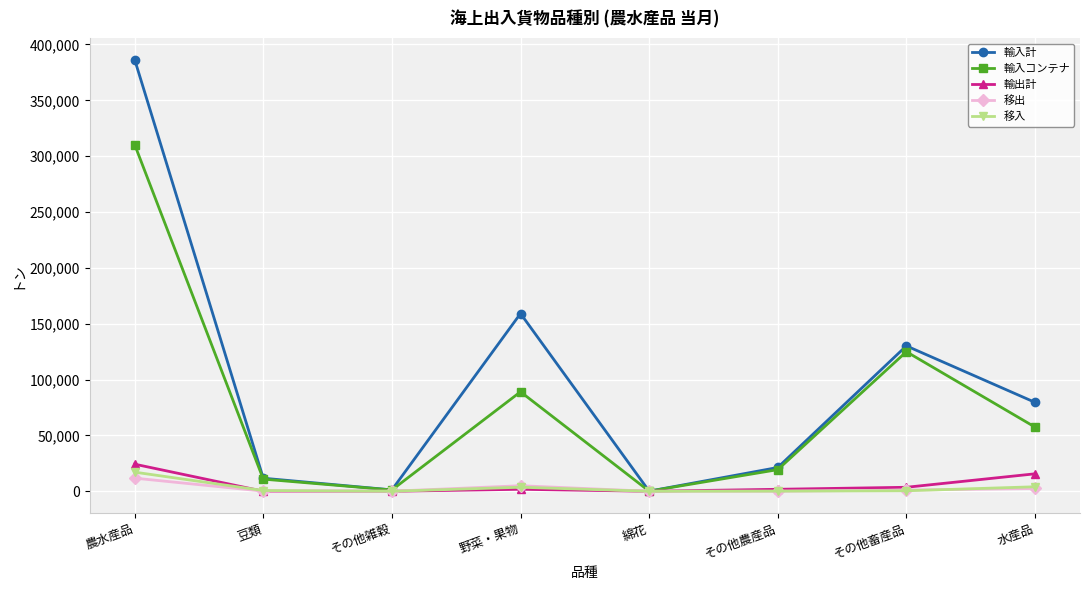

Which series has the widest spread of values?

輸入計